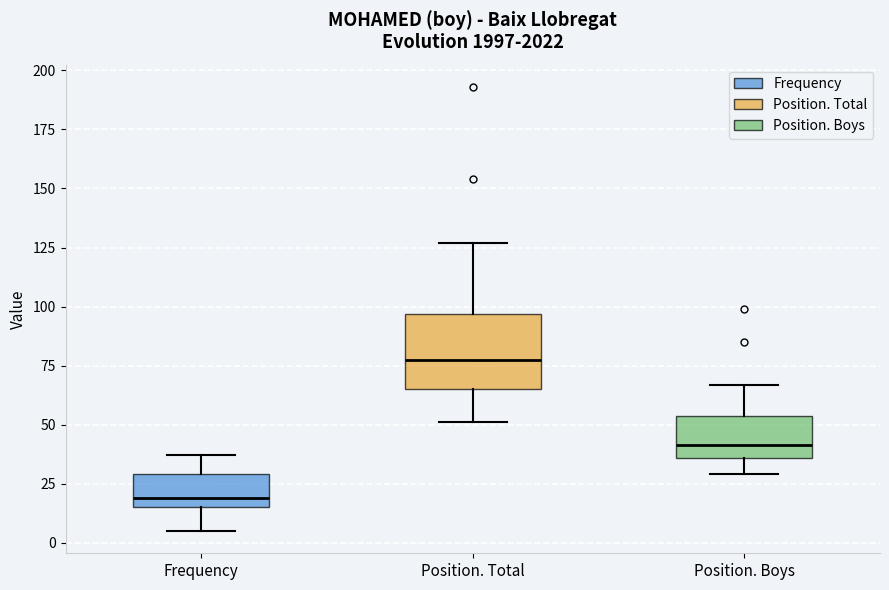

Where does the upper whisker of the box for Position. Total end on the y-axis? The values are not printed on the chart, so give them approximately, as read against the axis.

125